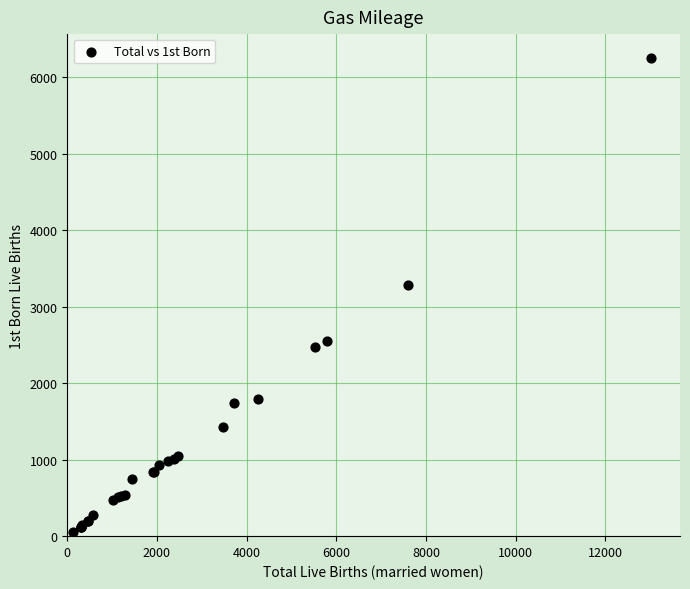

What Y value in the scatter plot is closest to 3152?

3286